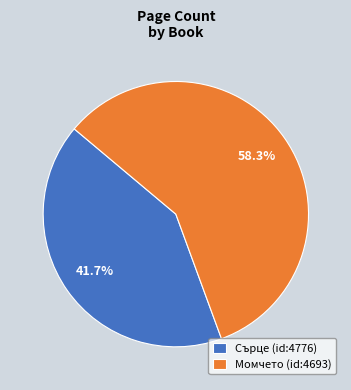

How many slices are in this pie chart?

2